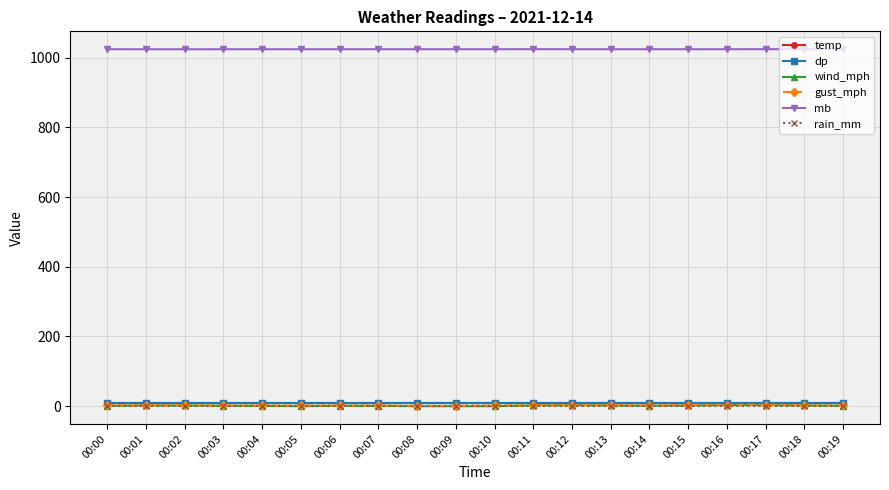

True or false: mb and gust_mph cross at least once.

False